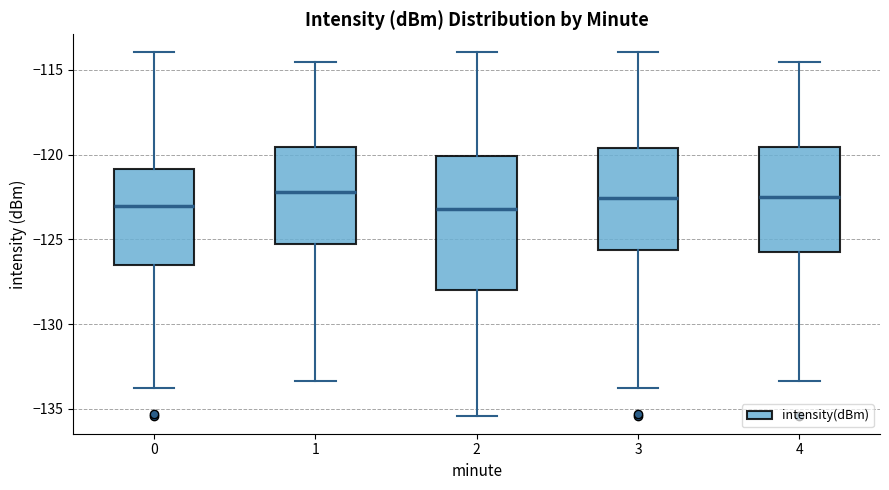

Comparing the boxes themselves (not the whiskers), which one is the tallest?

2